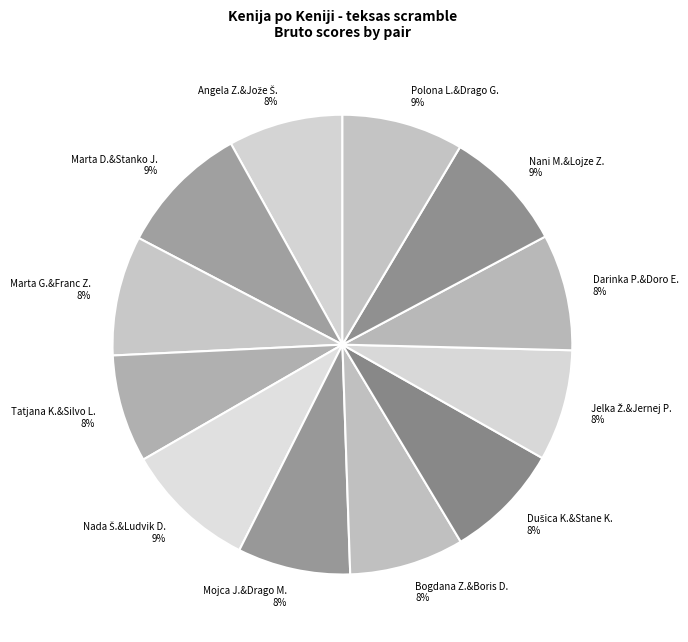

To the nearest percent, what percentage of the pie is Bogdana Z.&Boris D.?

8%